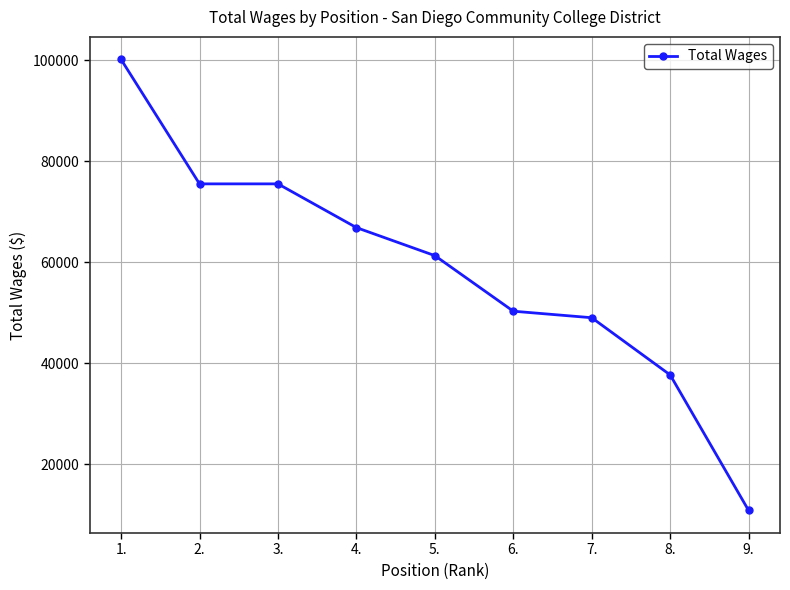

Reading left to right, transcribe all the data shown in this chart.

1.=100118	2.=75492	3.=75492	4.=66840	5.=61290	6.=50292	7.=49000	8.=37679	9.=10852